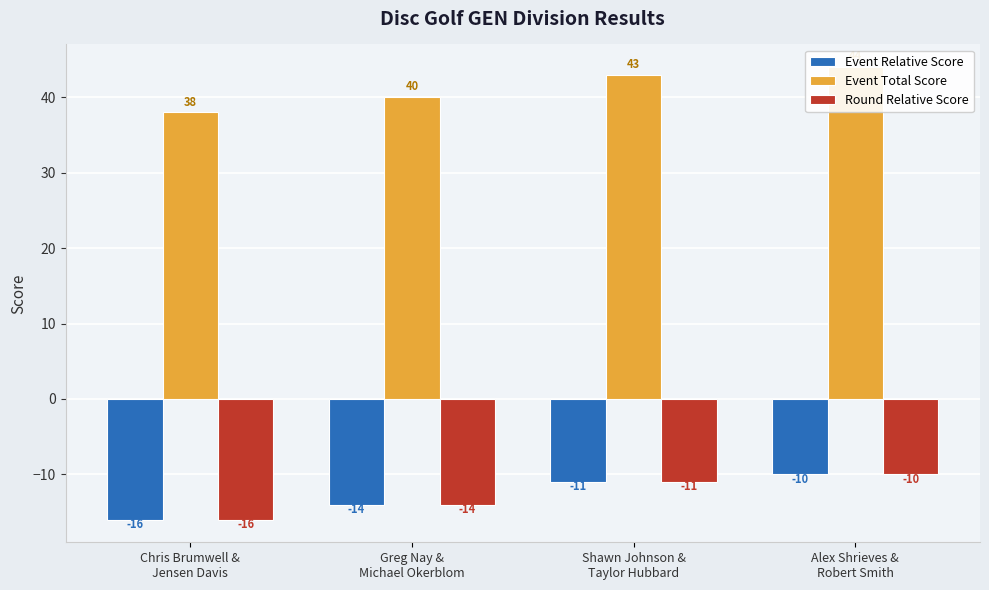

The Event Relative Score series shows -25 at Greg Nay &
Michael Okerblom. True or false?

False